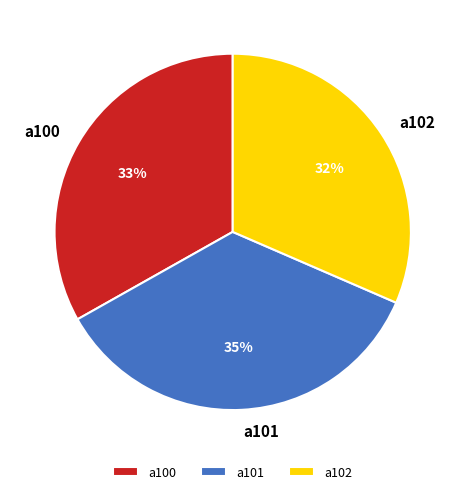

Does a100 account for over 50% of the chart?

No